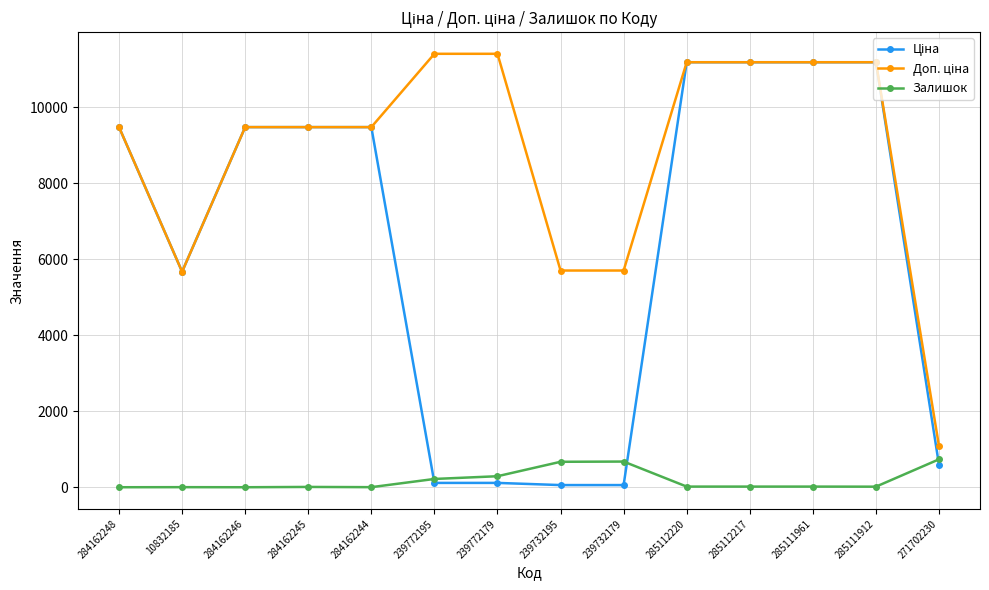

How many categories are shown in the chart?

14